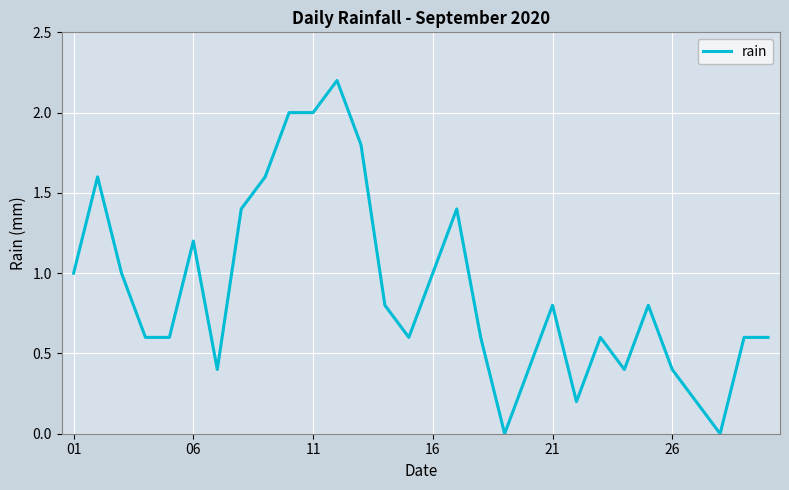

What is the maximum value shown in the chart?

2.2